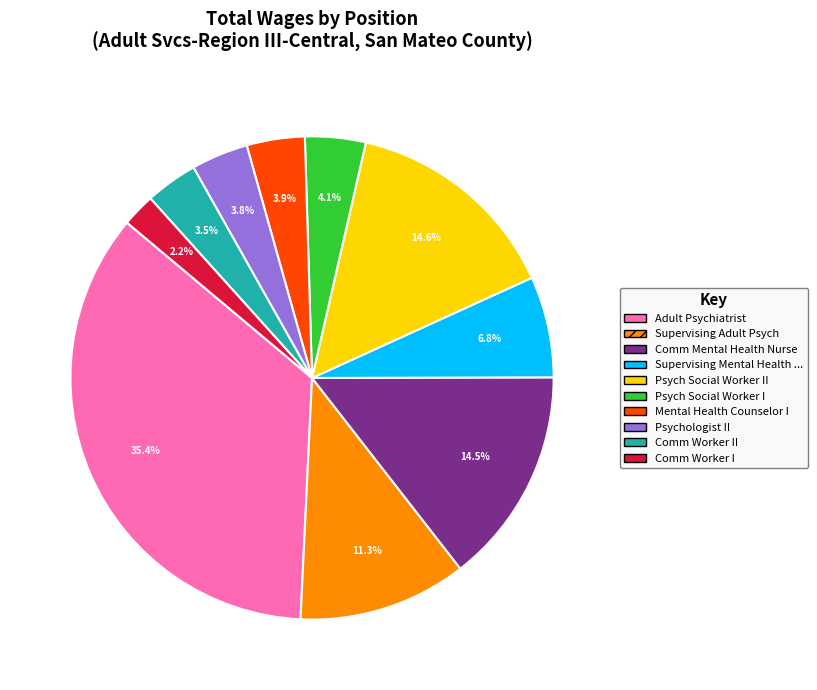

Does any single category account for the majority?

No